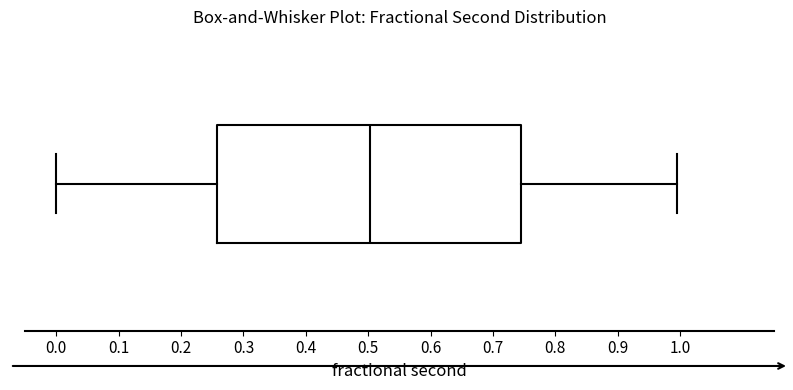

Read this box plot against the x-axis: the position of the median line, the range covered by the box, and the ends of both whiskers. The values are not printed on the chart, so give them approximately, as read against the axis.

median 0.50, box 0.26 to 0.74, whiskers 0.00 to 1.00